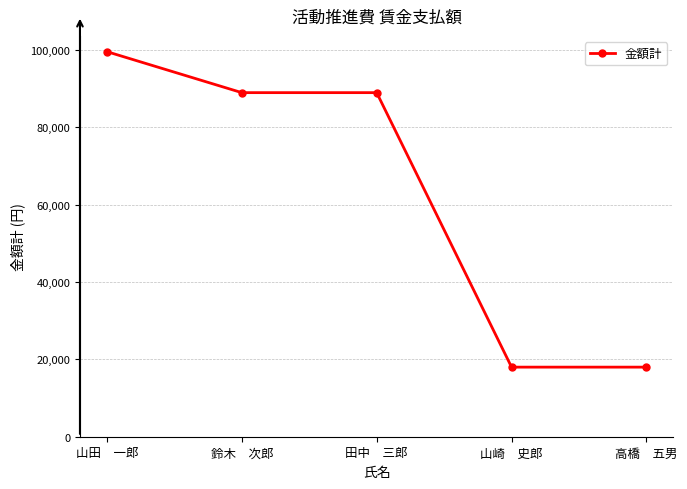

Reading left to right, list all the values displayed in this chart.

99600	89000	89000	18000	18000